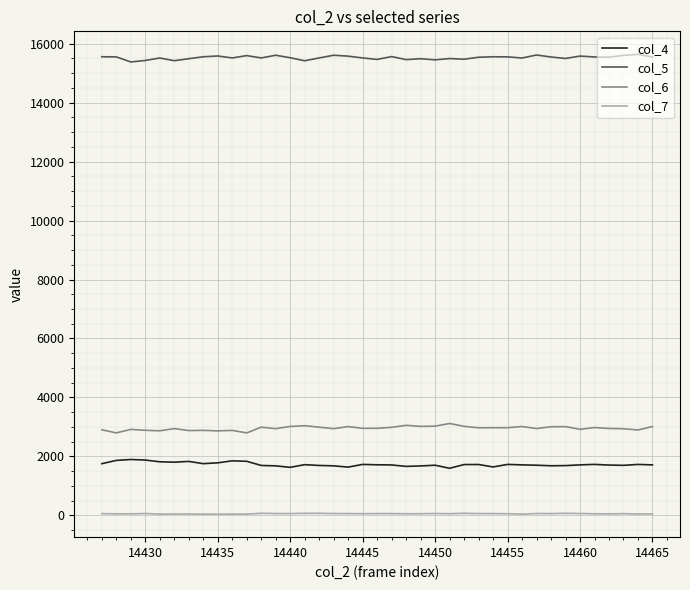

True or false: col_6 and col_4 cross at least once.

False